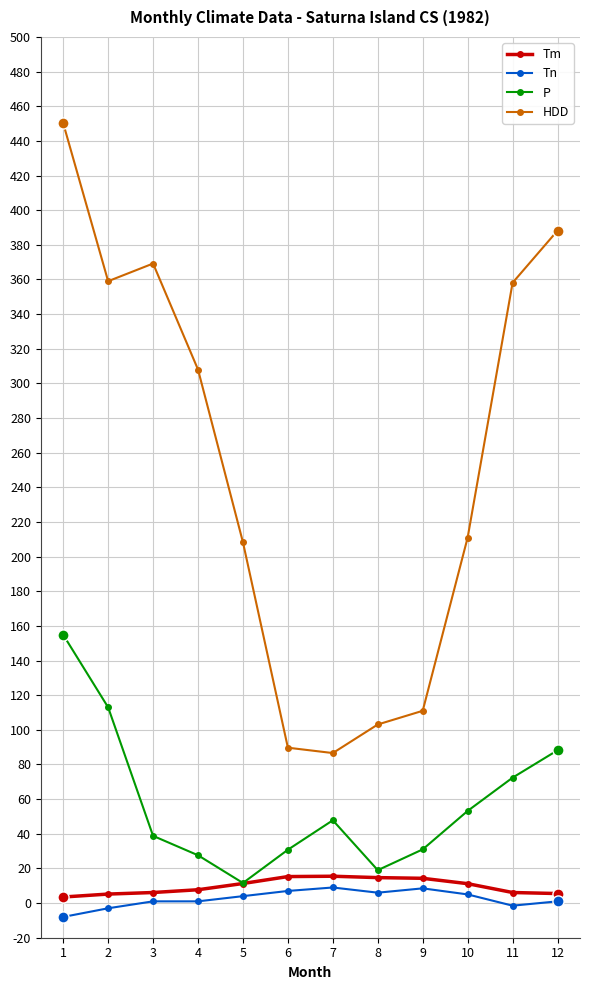

True or false: P and HDD cross at least once.

False